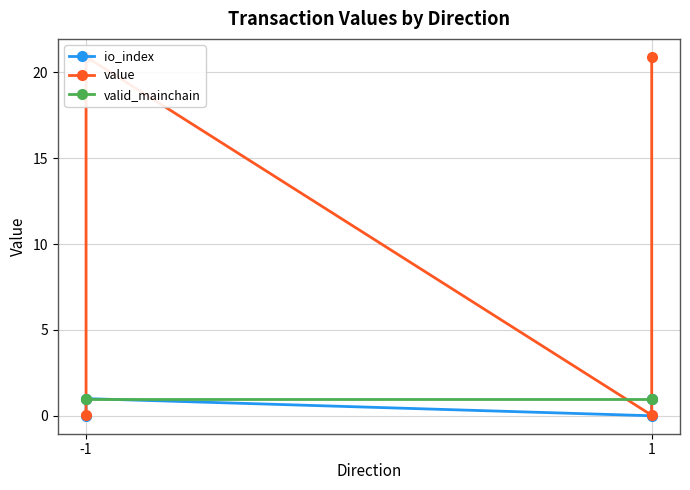

Reading left to right, what are all the values shown in this chart?

io_index: 0.0	1.0	0.0	1.0
value: 0.0	20.9	0.0	20.9
valid_mainchain: 1.0	1.0	1.0	1.0